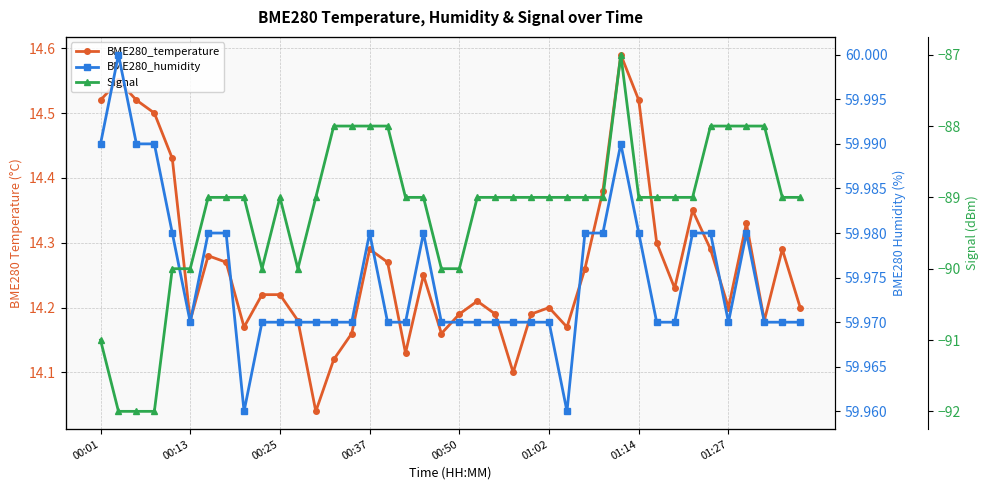

Which series changed the most between 01:27 and 30?

BME280_temperature